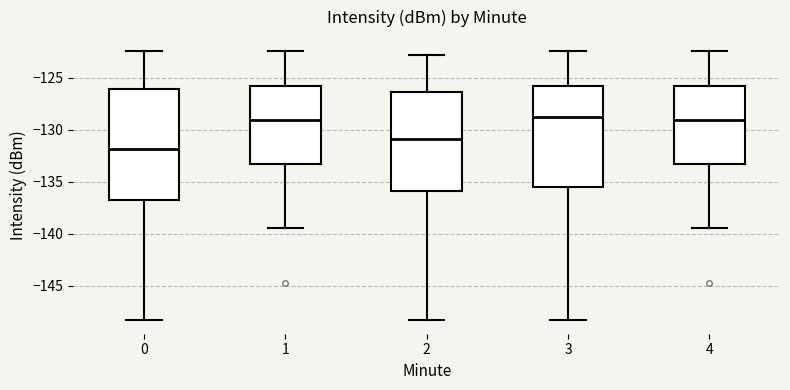

Reading left to right, transcribe this box plot: for each box, give where its median line is, the range the box spans, and where its two whiskers end, as read against the y-axis. The values are not printed on the chart, so give them approximately, as read against the axis.

0: median -132.0, box -137.0 to -126.0, whiskers -148.5 to -122.5
1: median -129.0, box -133.5 to -126.0, whiskers -139.5 to -122.5
2: median -131.0, box -136.0 to -126.5, whiskers -148.5 to -123.0
3: median -129.0, box -135.5 to -126.0, whiskers -148.5 to -122.5
4: median -129.0, box -133.5 to -126.0, whiskers -139.5 to -122.5